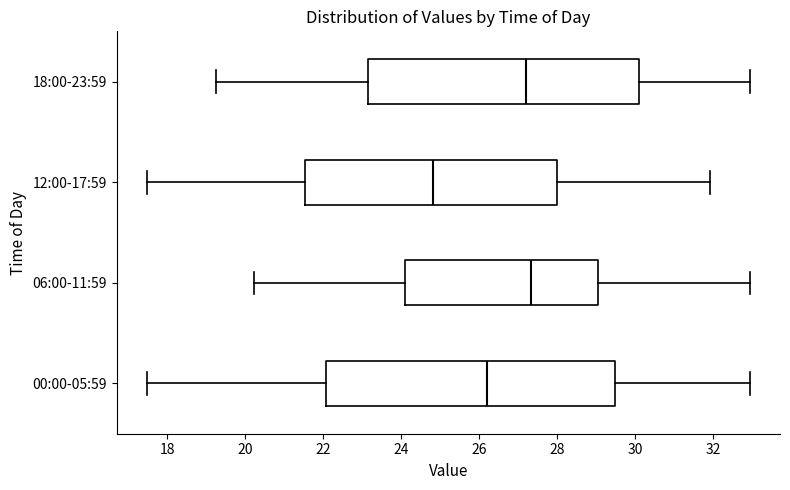

Comparing the boxes themselves (not the whiskers), which one is the widest?

00:00-05:59